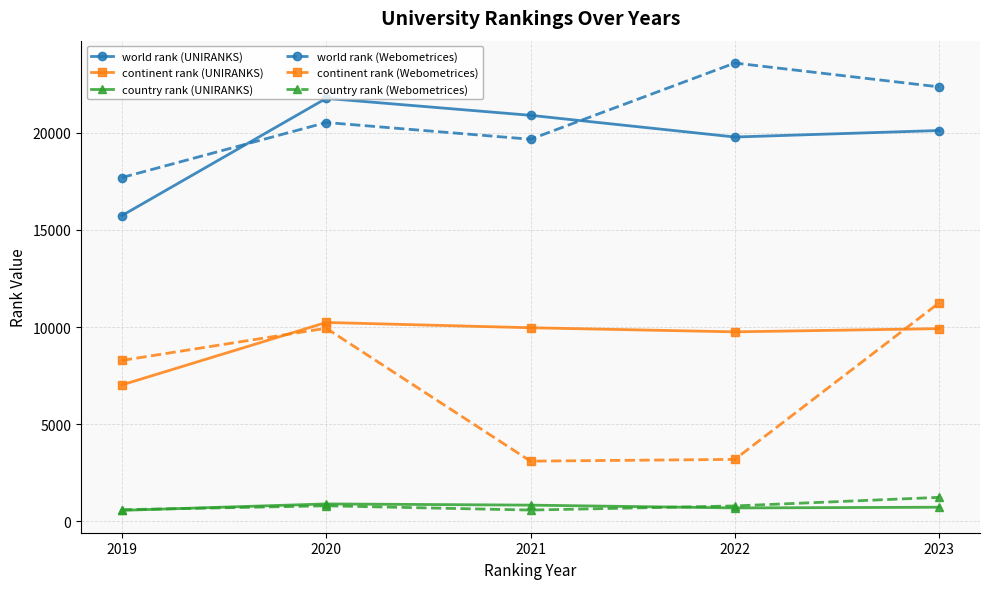

How many values in the world rank (UNIRANKS) series are below 20117?

2